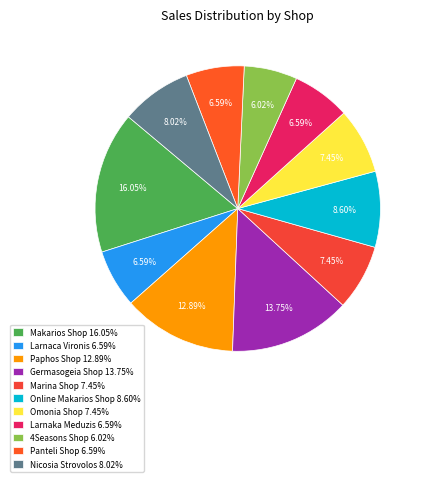

Is it true that Marina Shop is 7% of the pie?

True